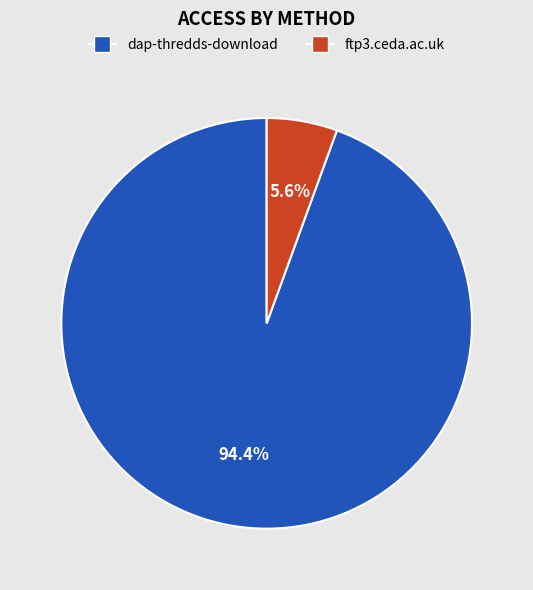

What is the smallest slice in the pie chart?

ftp3.ceda.ac.uk